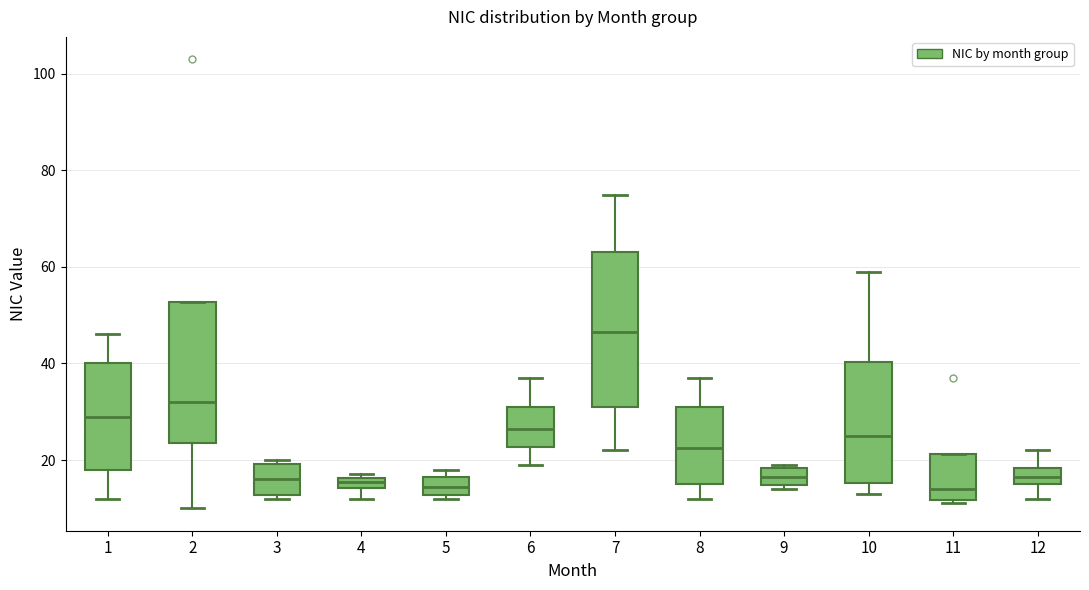

Comparing the boxes themselves (not the whiskers), which one is the tallest?

7